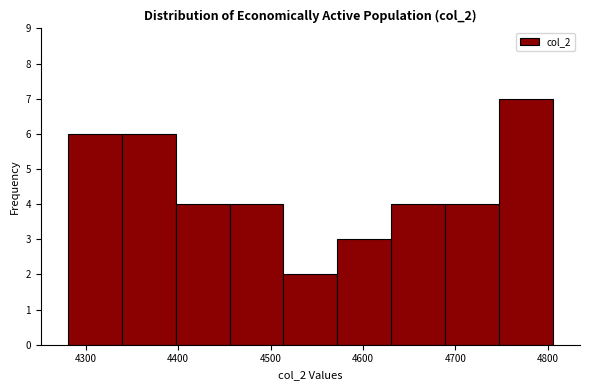

Reading left to right, list every bar in this chart as the range it spans on the x-axis followed by its height. Neither the bar edges nor the heights are printed on the chart, so give them approximately, as read against the axes.

4280 to 4340: 6
4340 to 4400: 6
4400 to 4460: 4
4460 to 4510: 4
4510 to 4570: 2
4570 to 4630: 3
4630 to 4690: 4
4690 to 4750: 4
4750 to 4810: 7